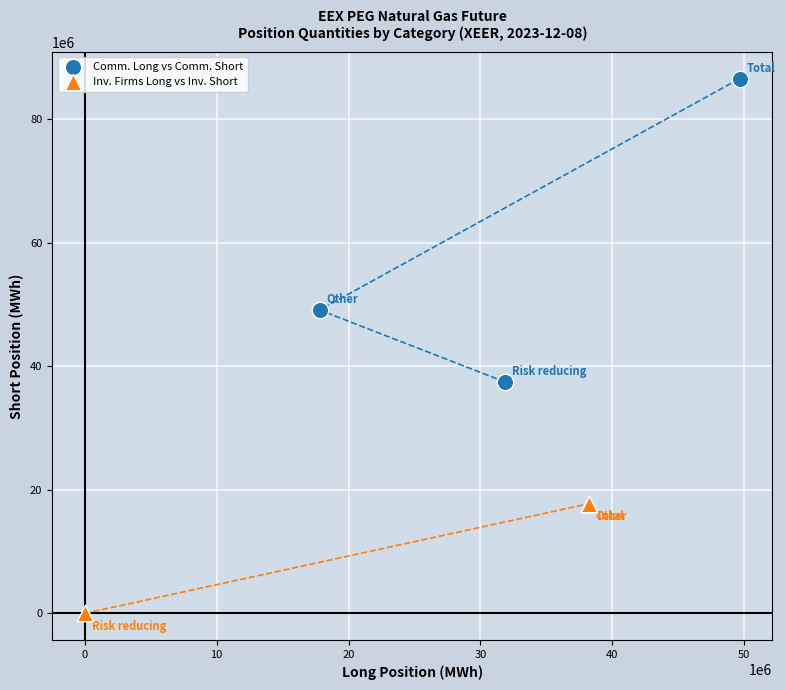

Which series has the widest spread of Y values?

Comm. Long vs Comm. Short